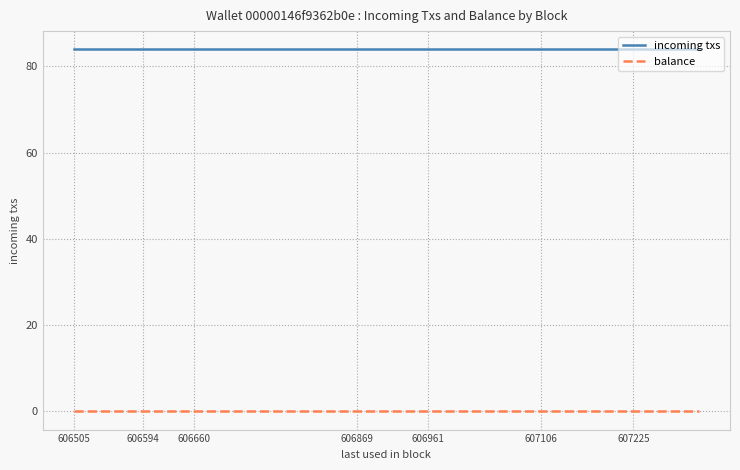

What is the total value across all series at 606869?

84